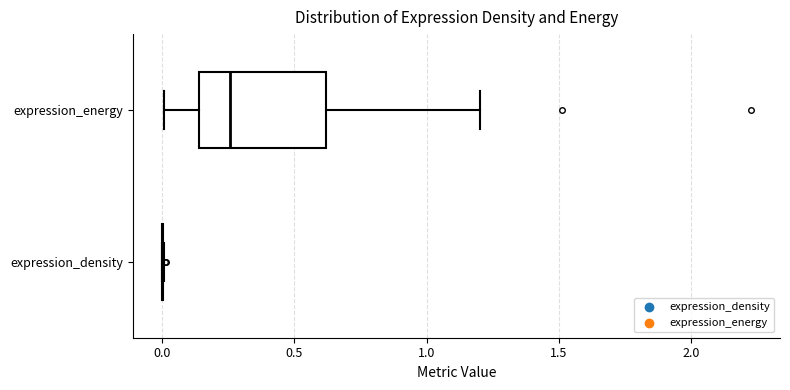

Reading bottom to top, read every box against the x-axis: the position of its median line, the range the box covers, and the ends of its whiskers. The values are not printed on the chart, so give them approximately, as read against the axis.

expression_density: box collapsed to a line at 0.00, whiskers 0.00 to 0.00
expression_energy: median 0.25, box 0.15 to 0.60, whiskers 0.00 to 1.20